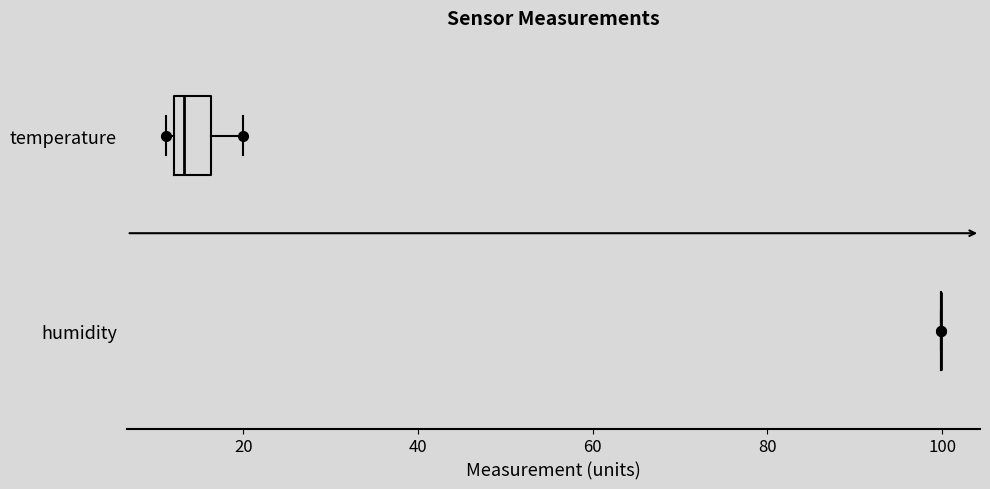

Comparing the boxes themselves (not the whiskers), which one is the widest?

temperature